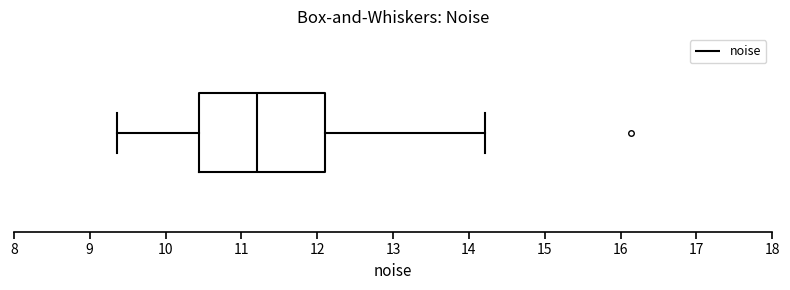

Read this box plot against the x-axis: the position of the median line, the range covered by the box, and the ends of both whiskers. The values are not printed on the chart, so give them approximately, as read against the axis.

median 11.2, box 10.4 to 12.1, whiskers 9.4 to 14.2